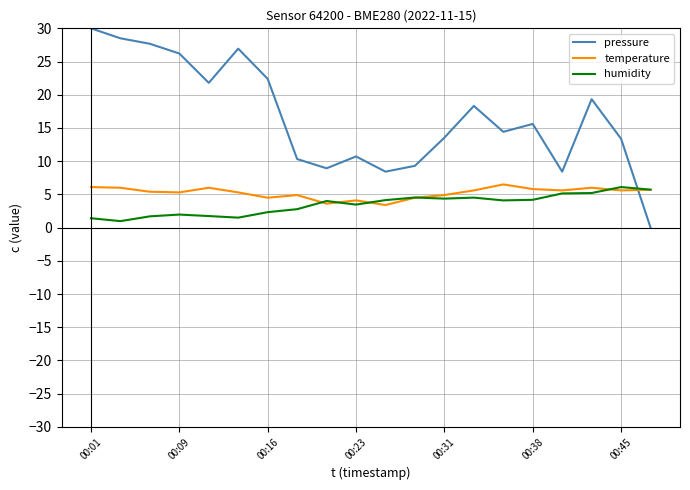

Does the chart display data point markers on the line(s)?

No